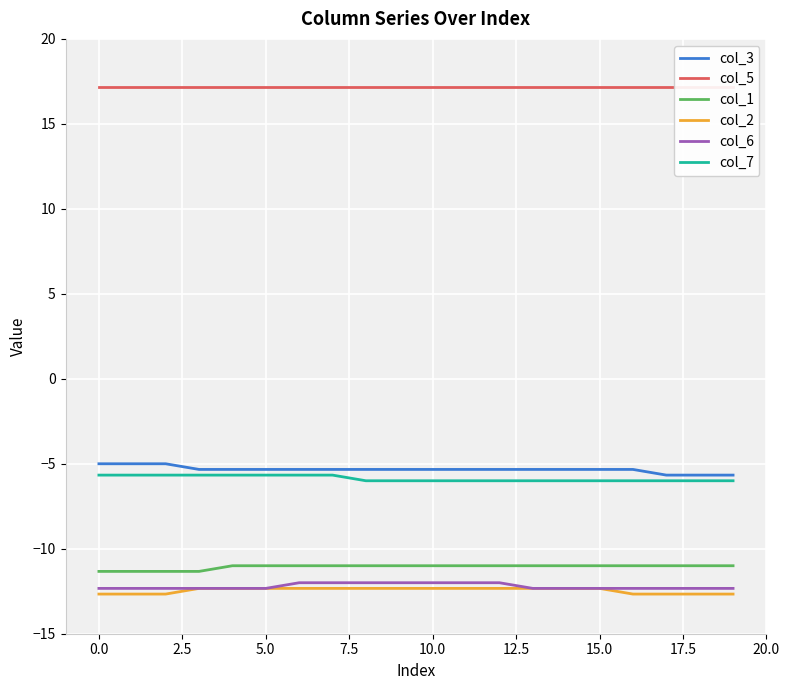

True or false: col_1 and col_7 cross at least once.

False